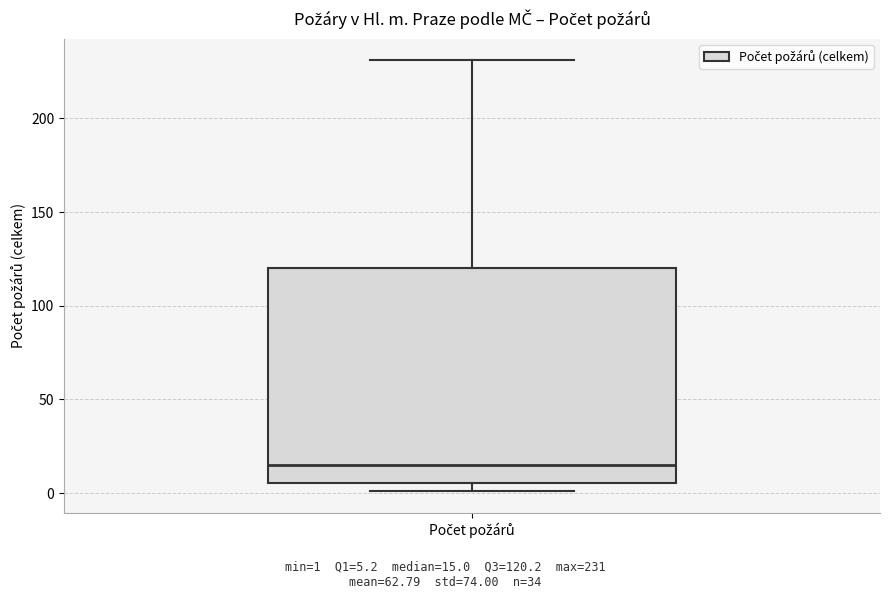

Where is the lower edge of the box for Počet požárů on the y-axis? The values are not printed on the chart, so give them approximately, as read against the axis.

5